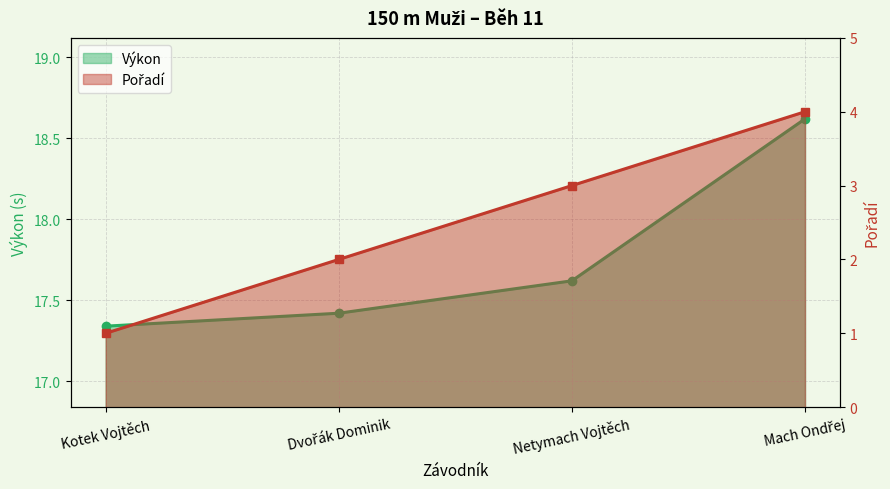

Where is Pořadí nearest to the value 2?

Dvořák Dominik